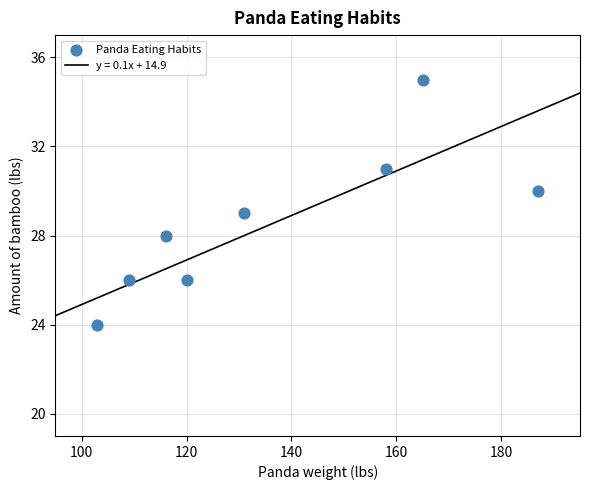

What is the average Y value?

29